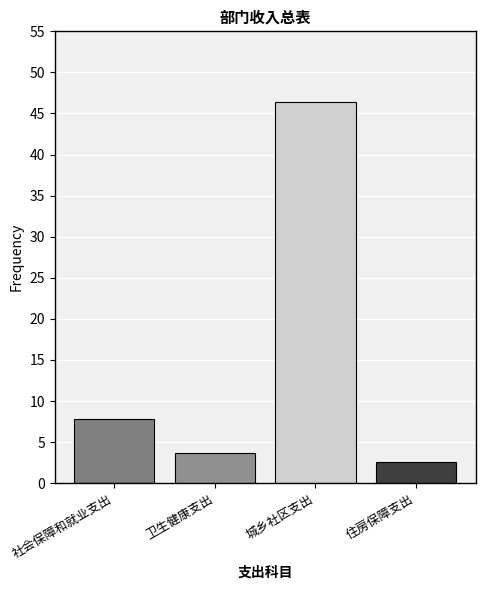

Reading left to right, what are all the values shown in this chart?

7.8	3.7	46.5	2.6